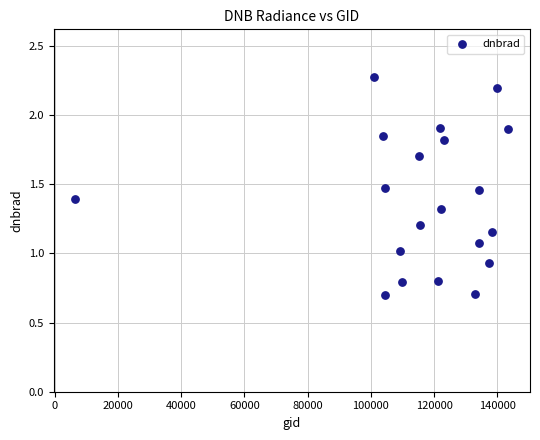

What is the range of Y values (max minus min)?

1.6